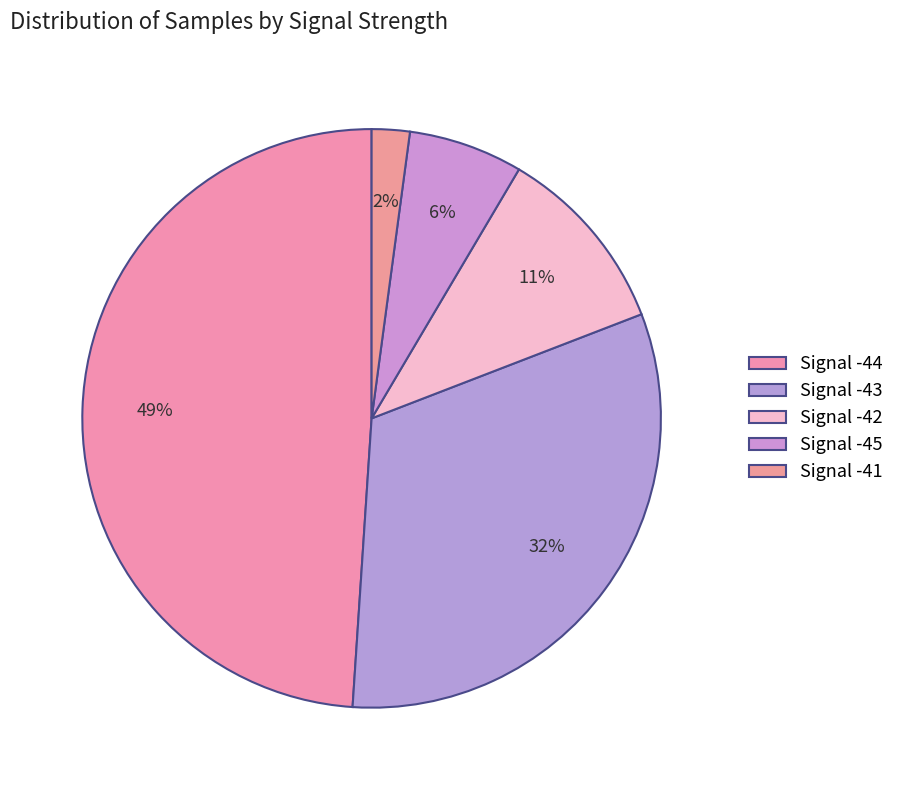

How many slices are in this pie chart?

5